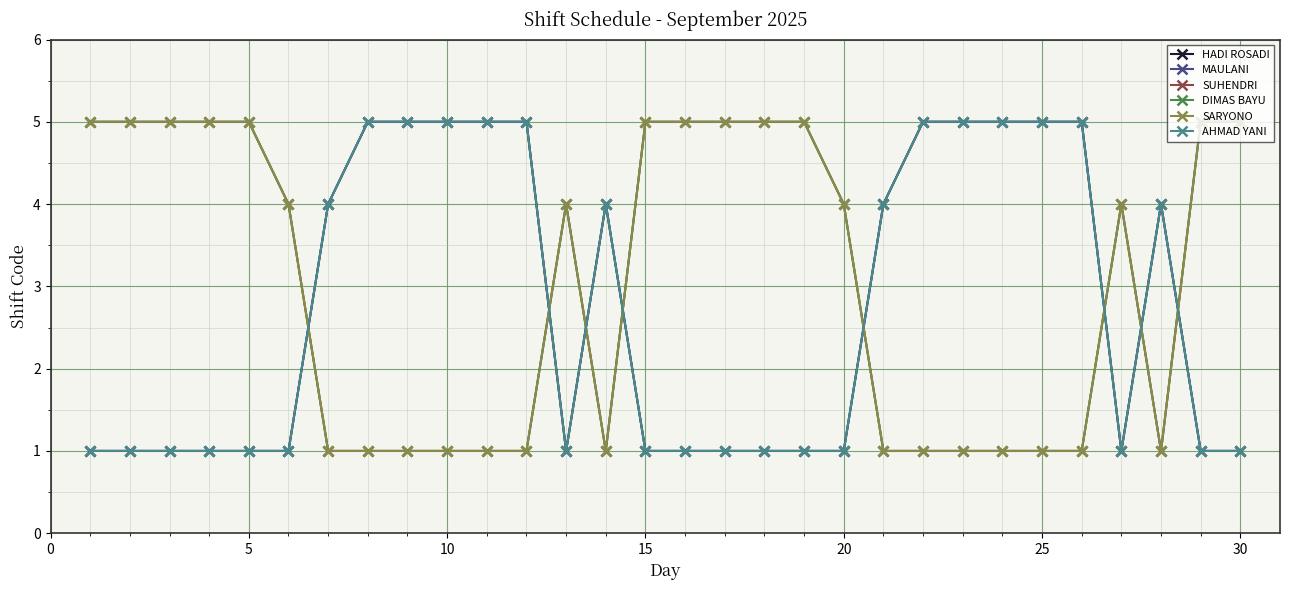

True or false: SUHENDRI and DIMAS BAYU cross at least once.

False